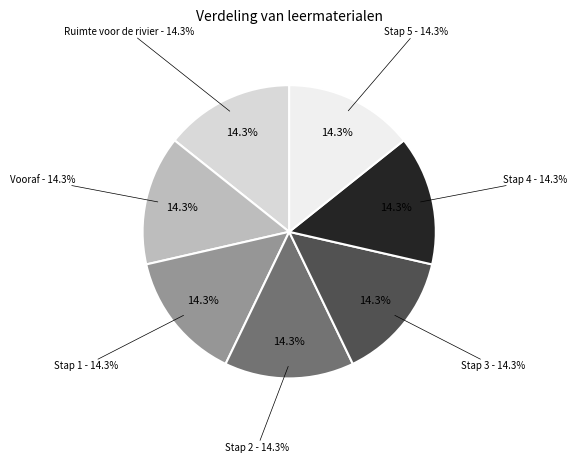

Is the sum of Stap 3 and Ruimte voor de rivier greater than half?

No